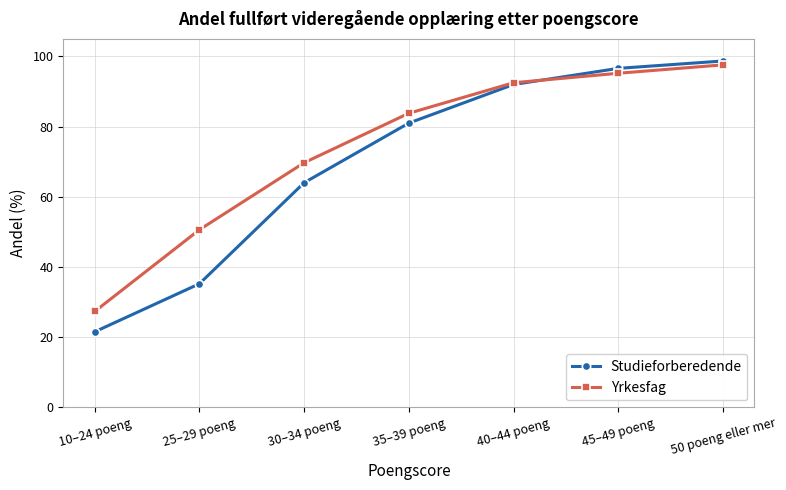

How many categories are shown in the chart?

7